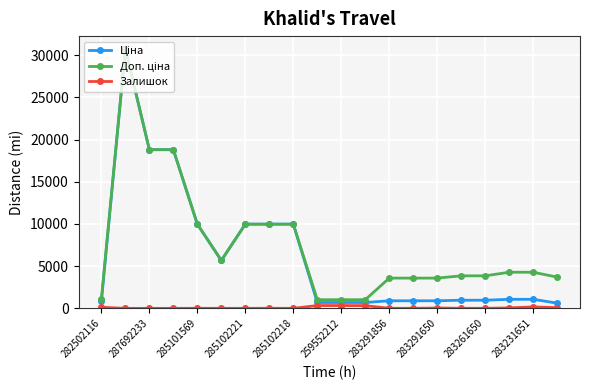

What is the greatest value displayed?

30717.1